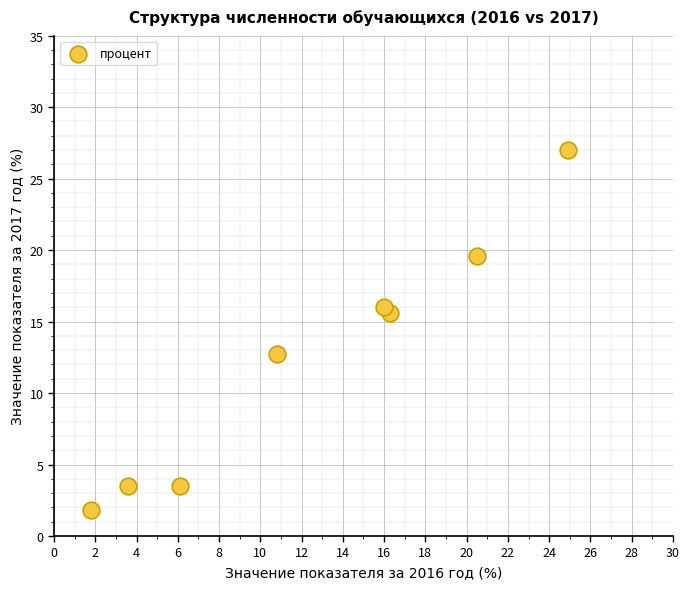

What is the range of X values (max minus min)?

23.1